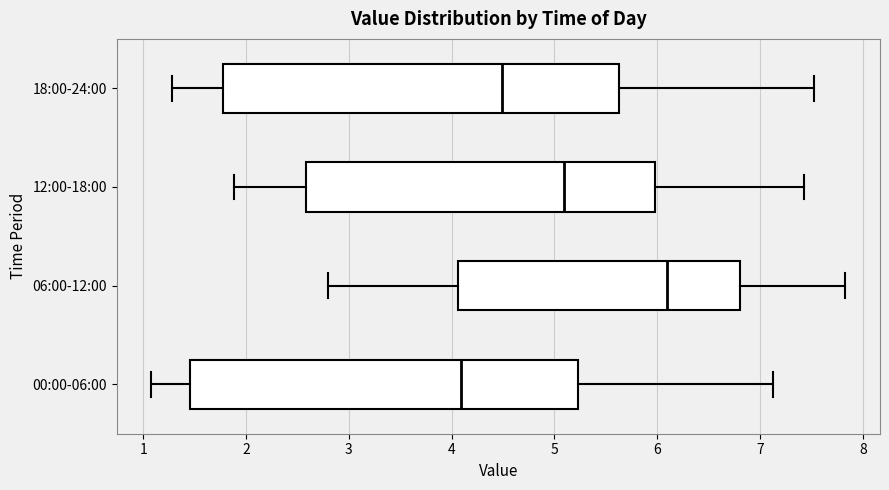

Reading bottom to top, read every box against the x-axis: the position of its median line, the range the box covers, and the ends of its whiskers. The values are not printed on the chart, so give them approximately, as read against the axis.

00:00-06:00: median 4.1, box 1.5 to 5.2, whiskers 1.1 to 7.1
06:00-12:00: median 6.1, box 4.1 to 6.8, whiskers 2.8 to 7.8
12:00-18:00: median 5.1, box 2.6 to 6.0, whiskers 1.9 to 7.4
18:00-24:00: median 4.5, box 1.8 to 5.6, whiskers 1.3 to 7.5